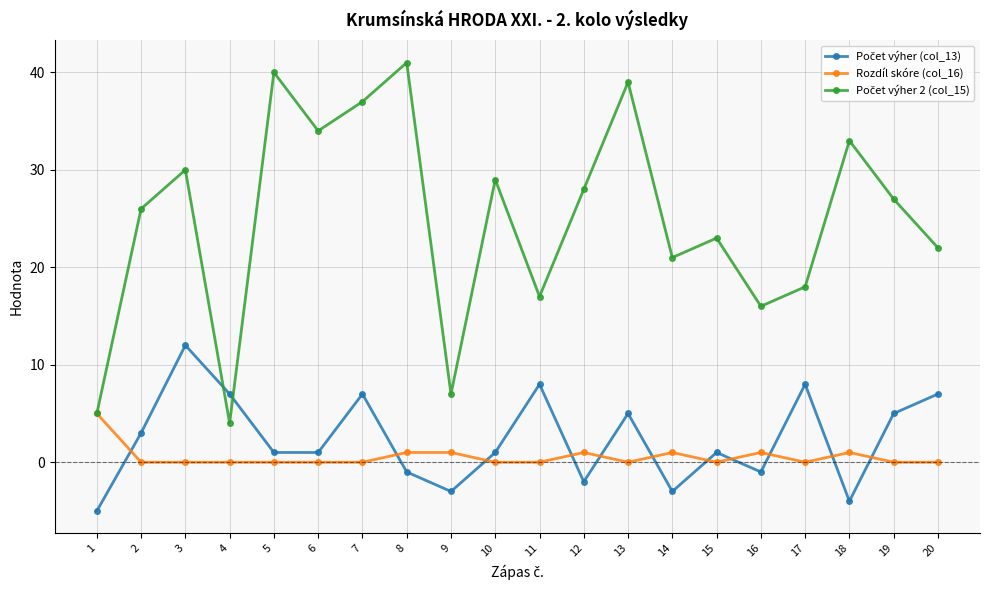

Is this an area chart (filled region under the line)?

No